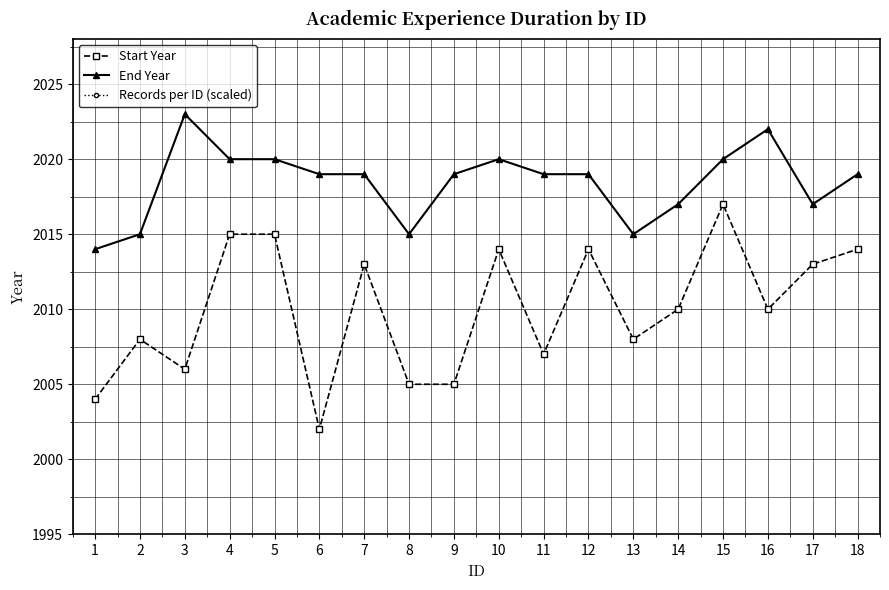

At which label does End Year first exceed 2019?

3